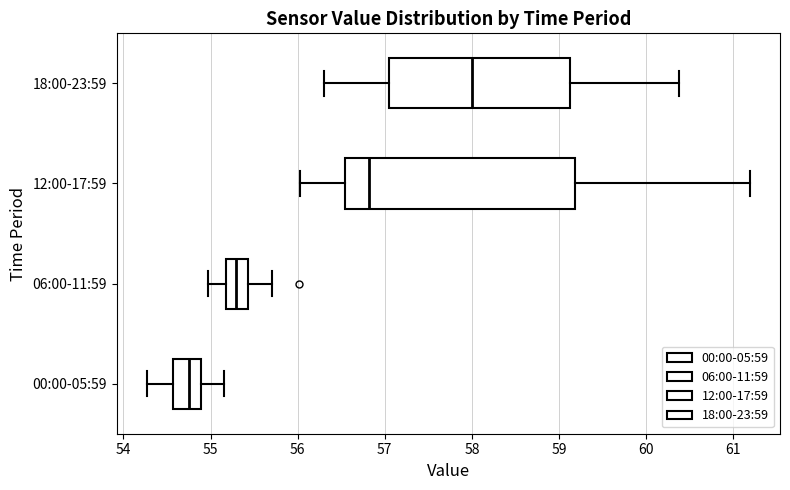

Reading bottom to top, transcribe this box plot: for each box, give where its median line is, the range the box spans, and where its two whiskers end, as read against the x-axis. The values are not printed on the chart, so give them approximately, as read against the axis.

00:00-05:59: median 54.8, box 54.6 to 54.9, whiskers 54.3 to 55.2
06:00-11:59: median 55.3, box 55.2 to 55.4, whiskers 55.0 to 55.7
12:00-17:59: median 56.8, box 56.5 to 59.2, whiskers 56.0 to 61.2
18:00-23:59: median 58.0, box 57.1 to 59.1, whiskers 56.3 to 60.4